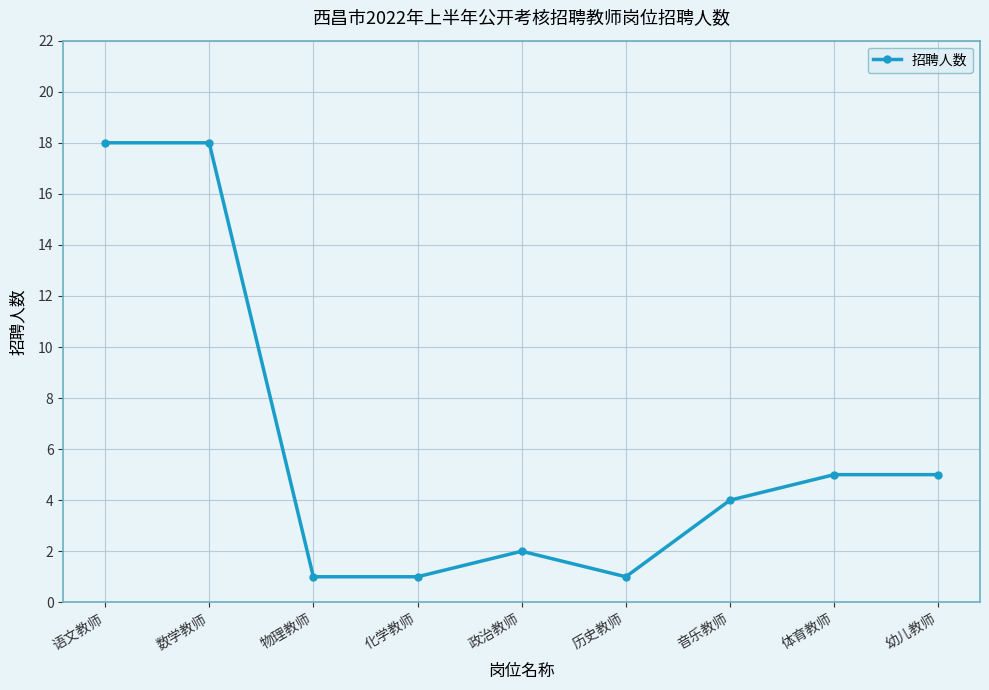

What is the average value?

6